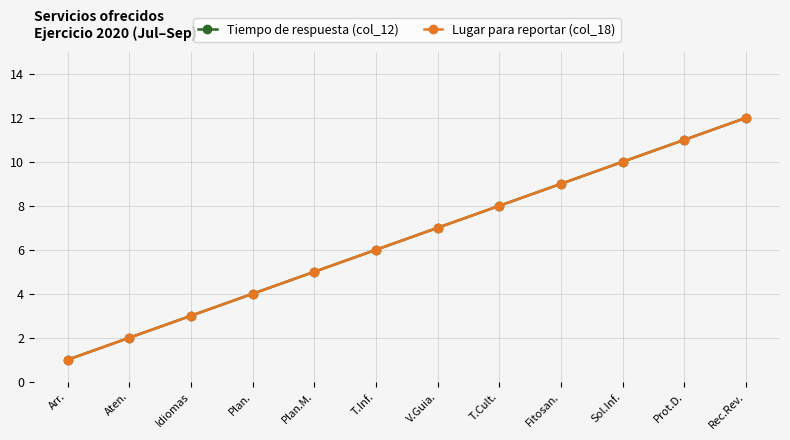

Count the number of data series in this chart.

2